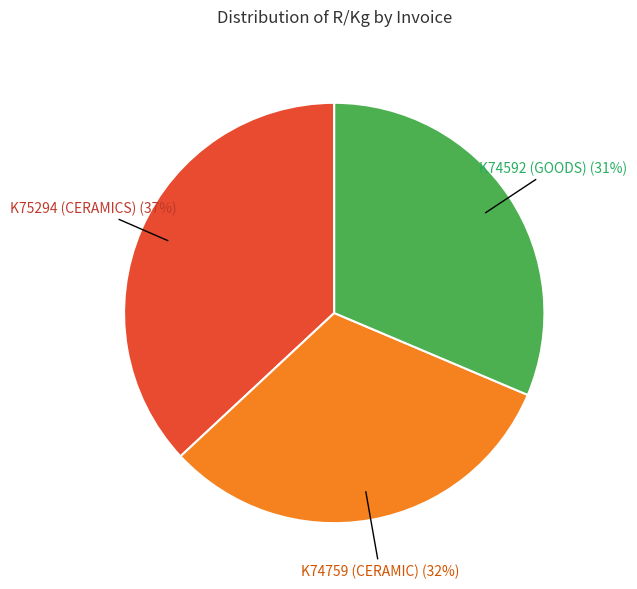

Do K75294 (CERAMICS) and K74592 (GOODS) together represent more than half of the pie?

Yes